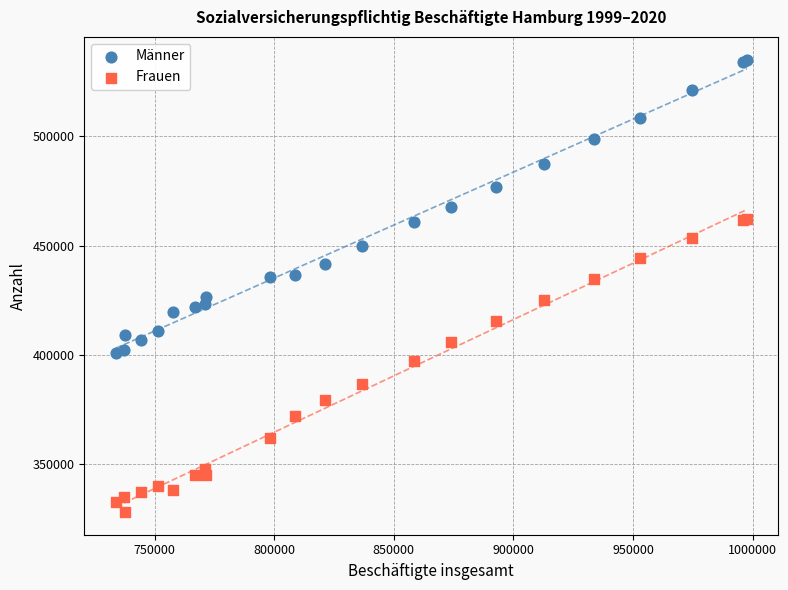

What is the X range (max minus min) for the scatter plot?

263730